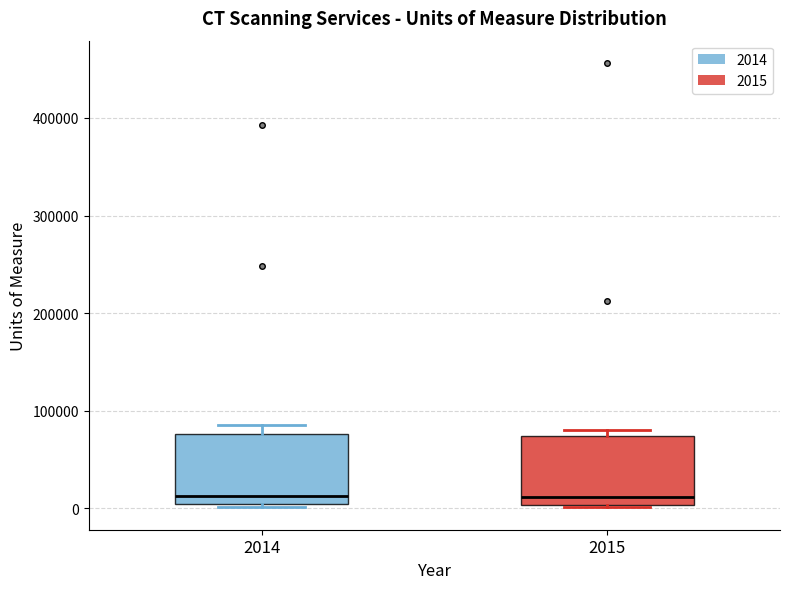

Where is the upper edge of the box at x = 2014 on the y-axis? The values are not printed on the chart, so give them approximately, as read against the axis.

80000